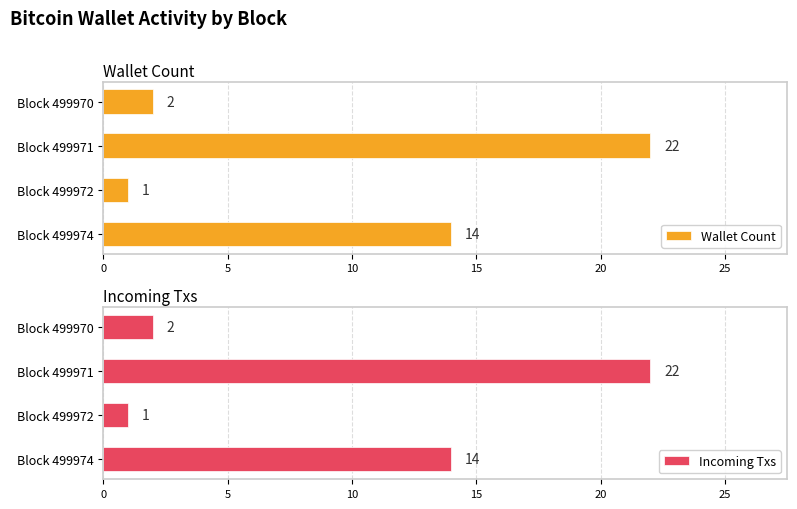

Is the value of Incoming Txs at 0 greater than the value of Wallet Count at 0?

No